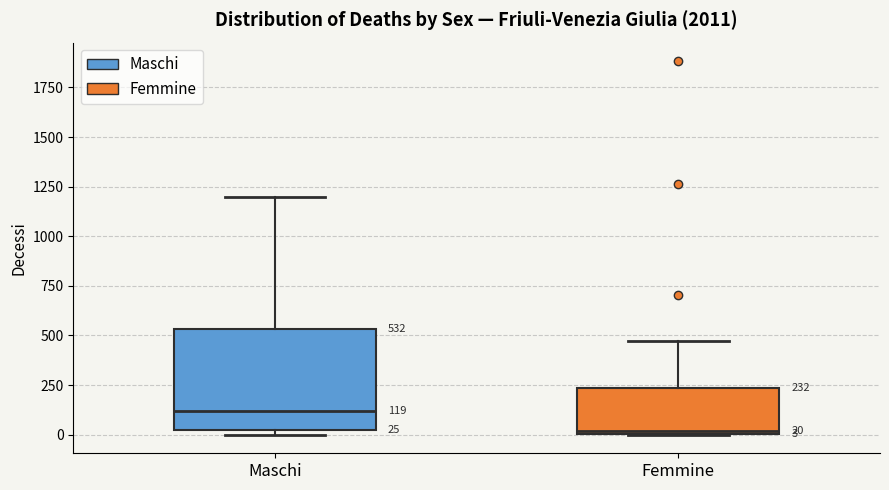

Which box has the lowest median line?

Femmine